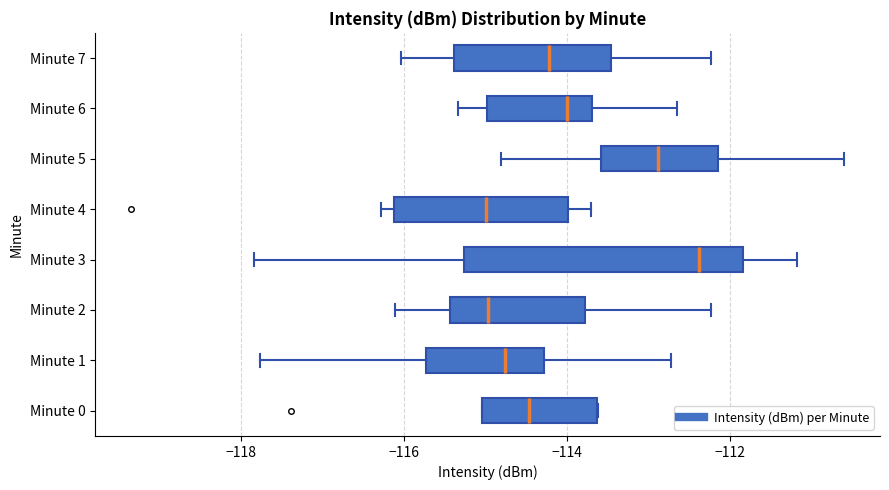

Where is the right edge of the box for Minute 0 on the x-axis? The values are not printed on the chart, so give them approximately, as read against the axis.

-113.6